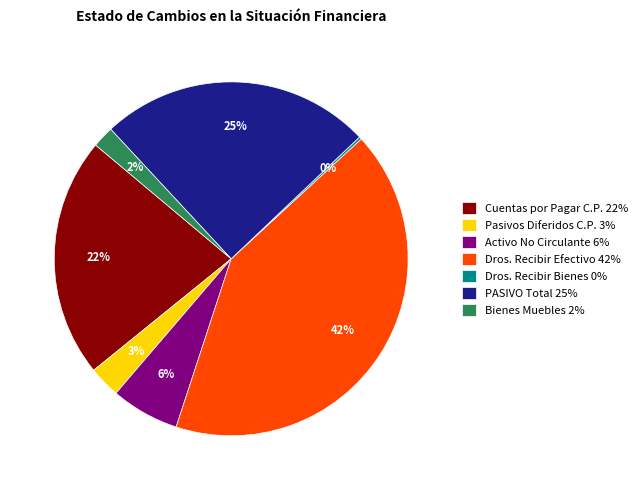

To the nearest percent, what percentage of the pie is Bienes Muebles 2%?

2%